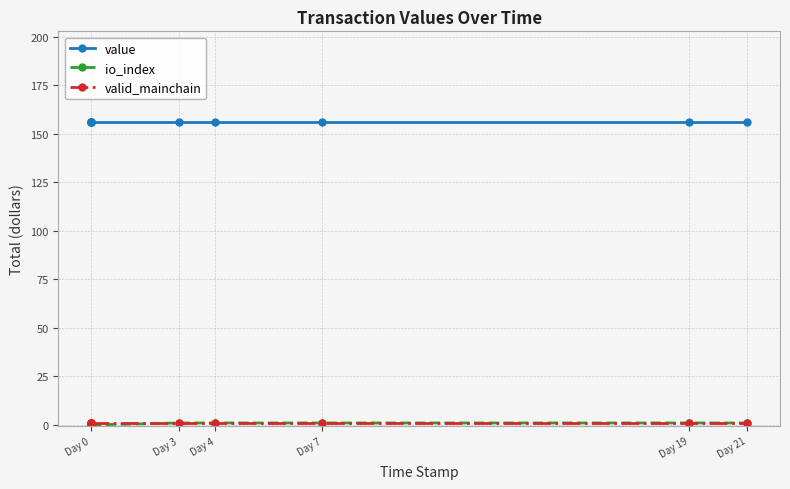

What are all the series names shown in the legend?

value, io_index, valid_mainchain